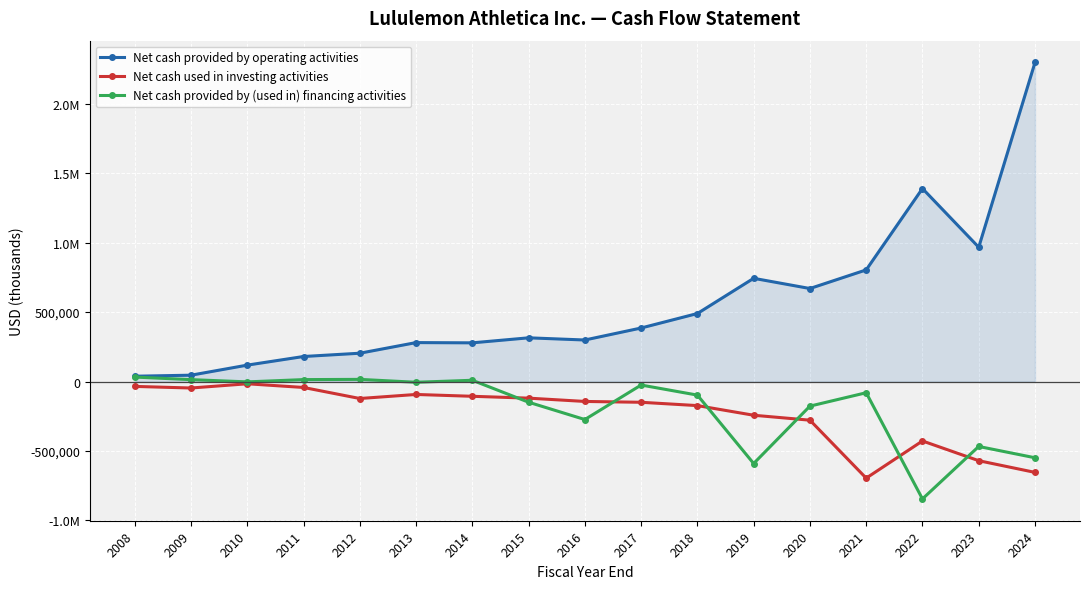

What is the approximate value of Net cash provided by operating activities at 2020, to the nearest 100?

669300